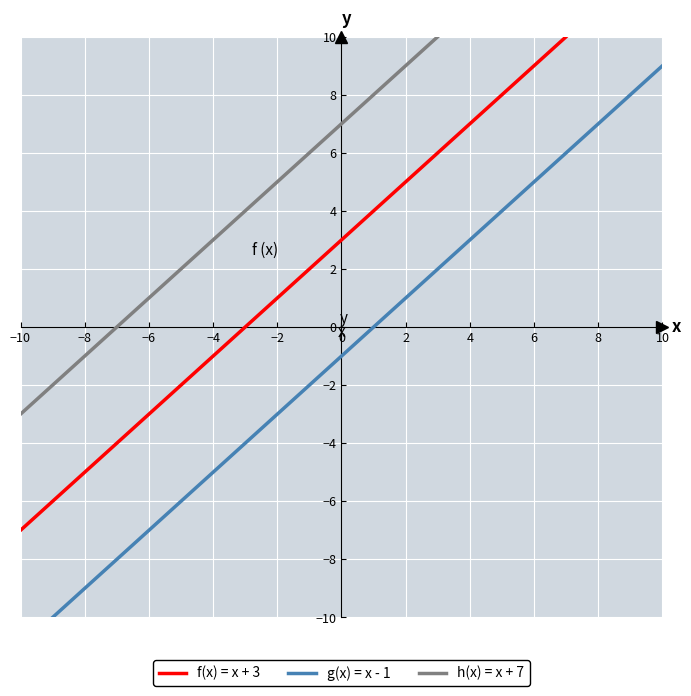

True or false: f(x) = x + 3 and g(x) = x - 1 intersect in this chart.

False